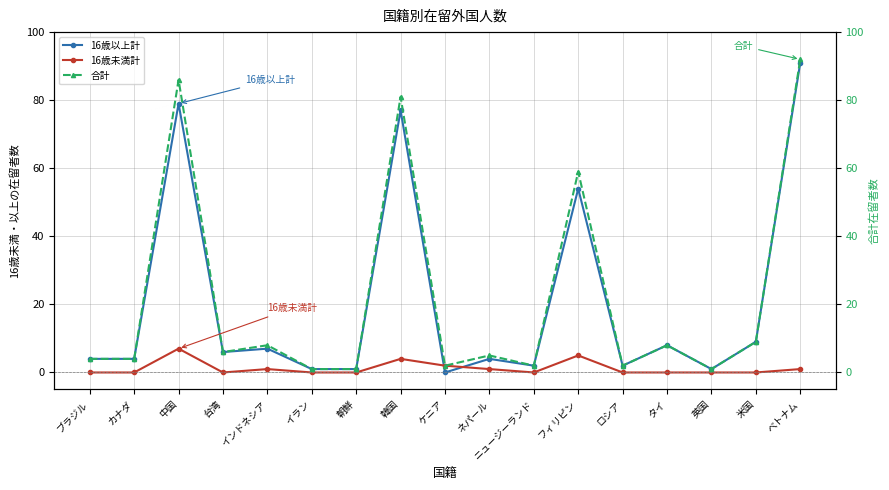

Does the chart have visible grid lines?

Yes